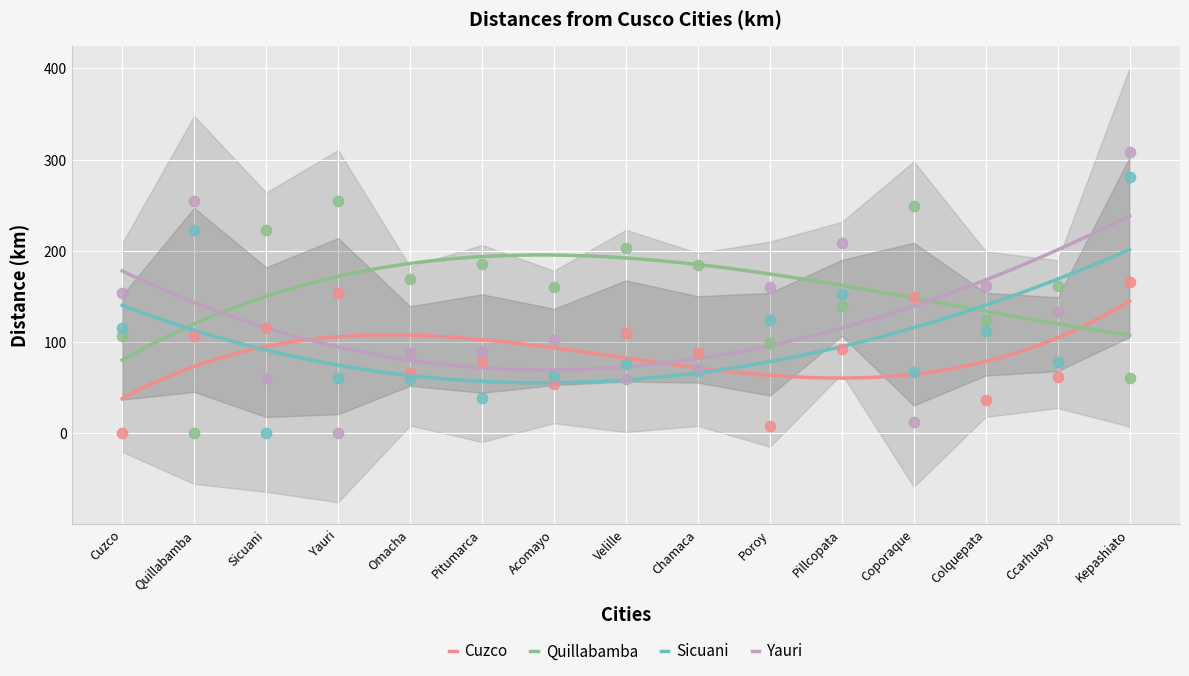

Which series has the widest spread of Y values?

Yauri